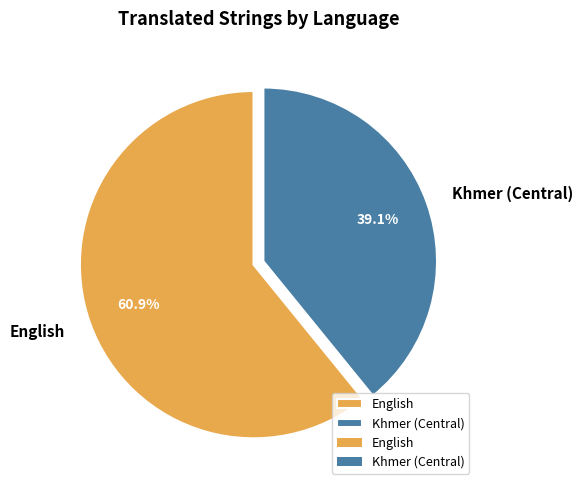

How many slices are in this pie chart?

2